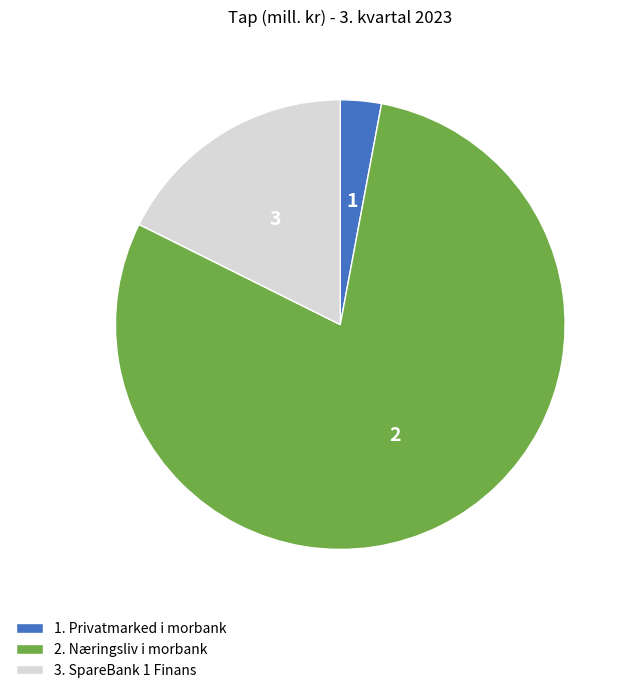

Combined, do 1. Privatmarked i morbank and 2. Næringsliv i morbank account for over 50%?

Yes